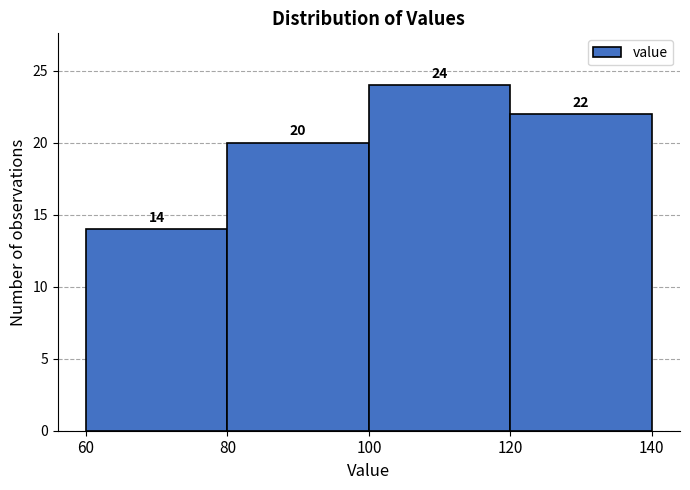

Which range on the x-axis has the tallest bar?

100 to 120